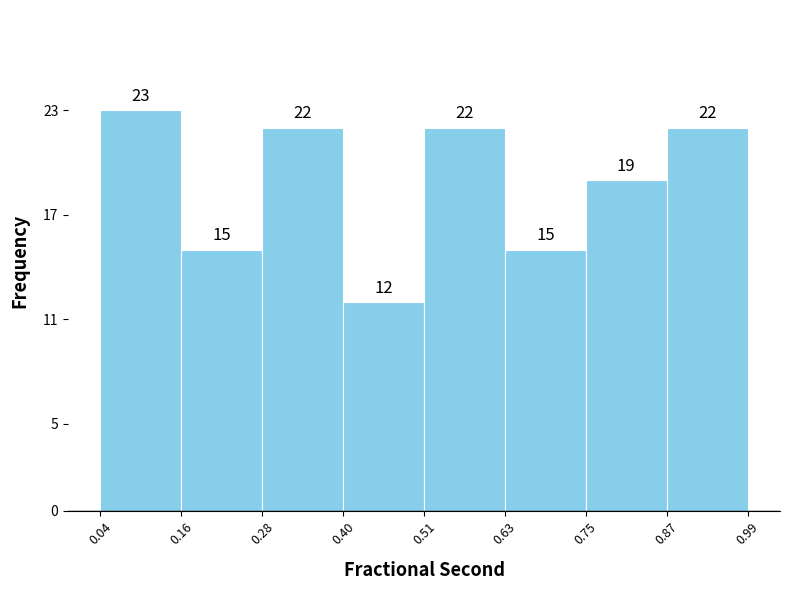

Reading left to right, list every bar in this chart as the range it spans on the x-axis followed by its height.

0.04 to 0.16: 23
0.16 to 0.28: 15
0.28 to 0.40: 22
0.40 to 0.51: 12
0.51 to 0.63: 22
0.63 to 0.75: 15
0.75 to 0.87: 19
0.87 to 0.99: 22